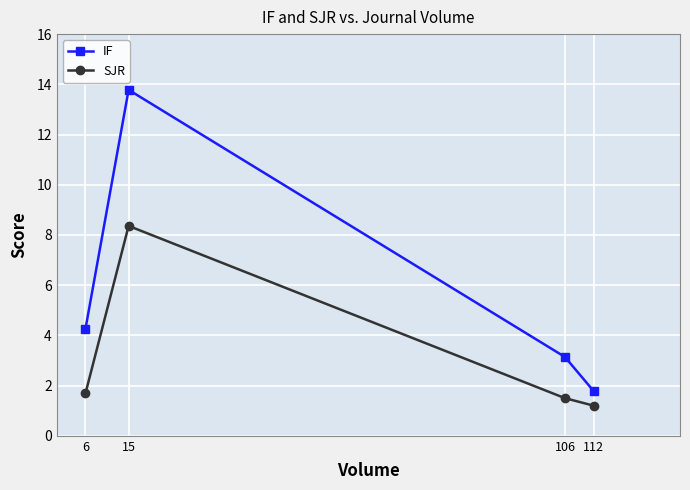

Does the chart have visible grid lines?

Yes